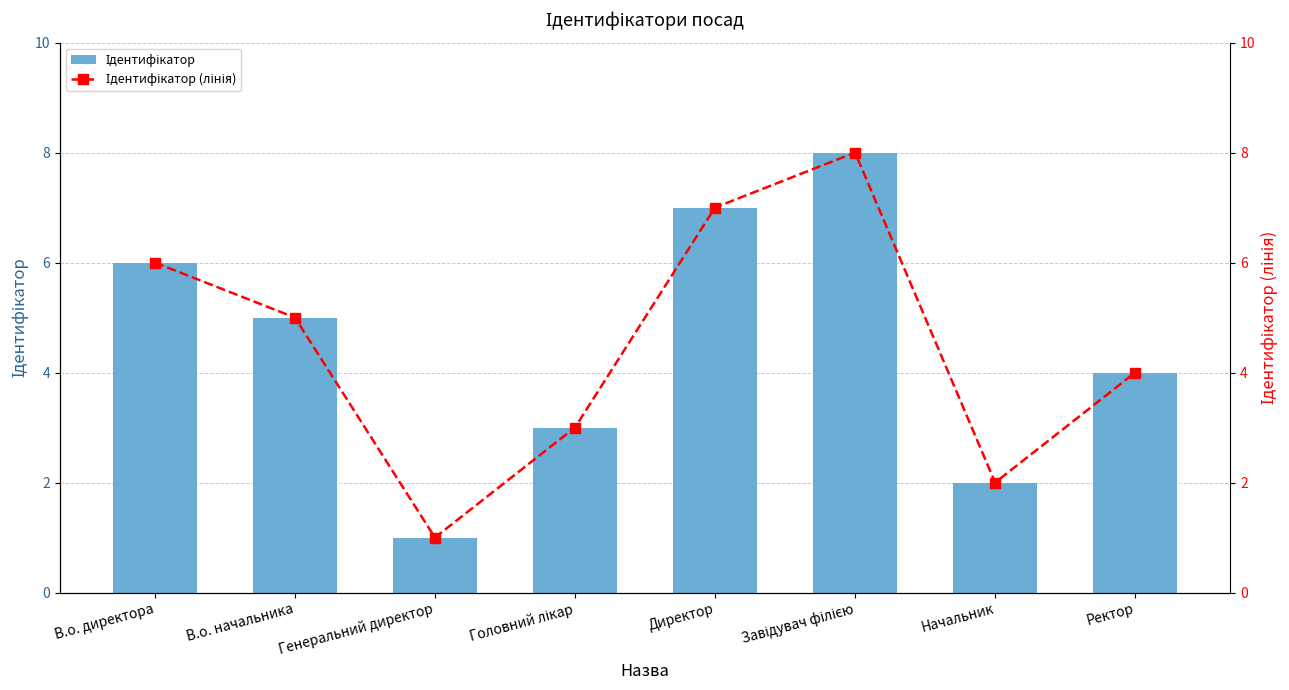

At Головний лікар, list the series in order from smallest to largest.

Ідентифікатор, Ідентифікатор (лінія)